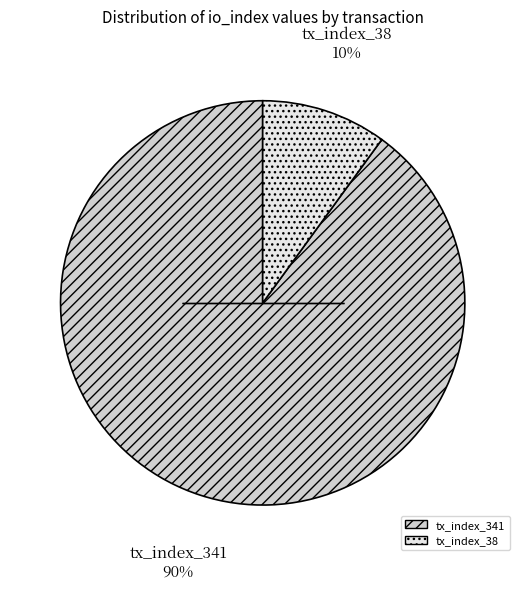

Count the number of slices in the pie.

2